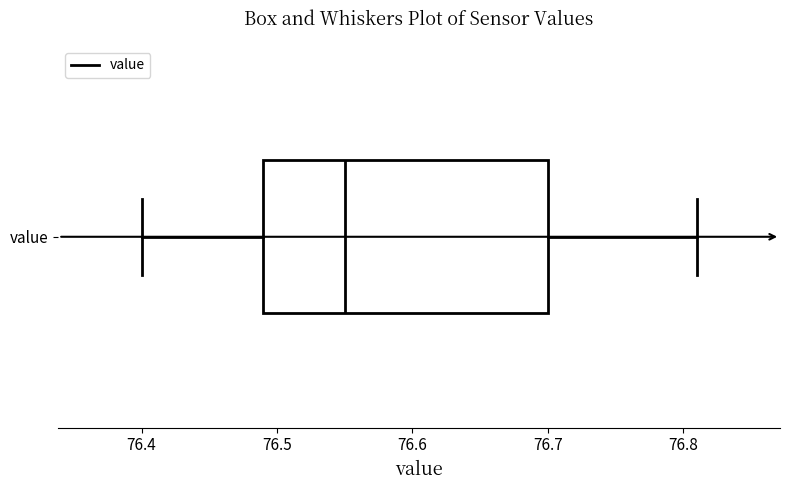

Read this box plot against the x-axis: the position of the median line, the range covered by the box, and the ends of both whiskers. The values are not printed on the chart, so give them approximately, as read against the axis.

median 76.55, box 76.49 to 76.70, whiskers 76.40 to 76.81